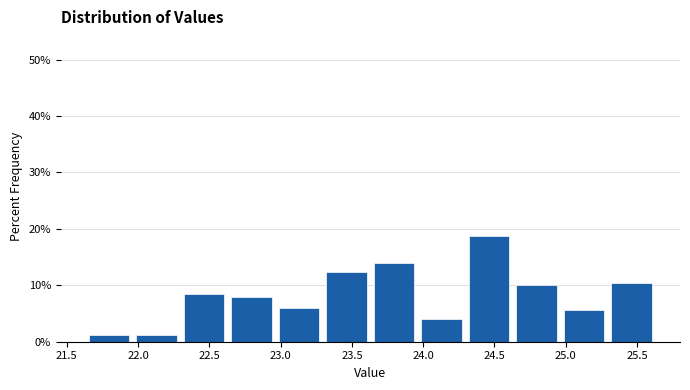

Over which range of the x-axis is the bar tallest?

24.30 to 24.65